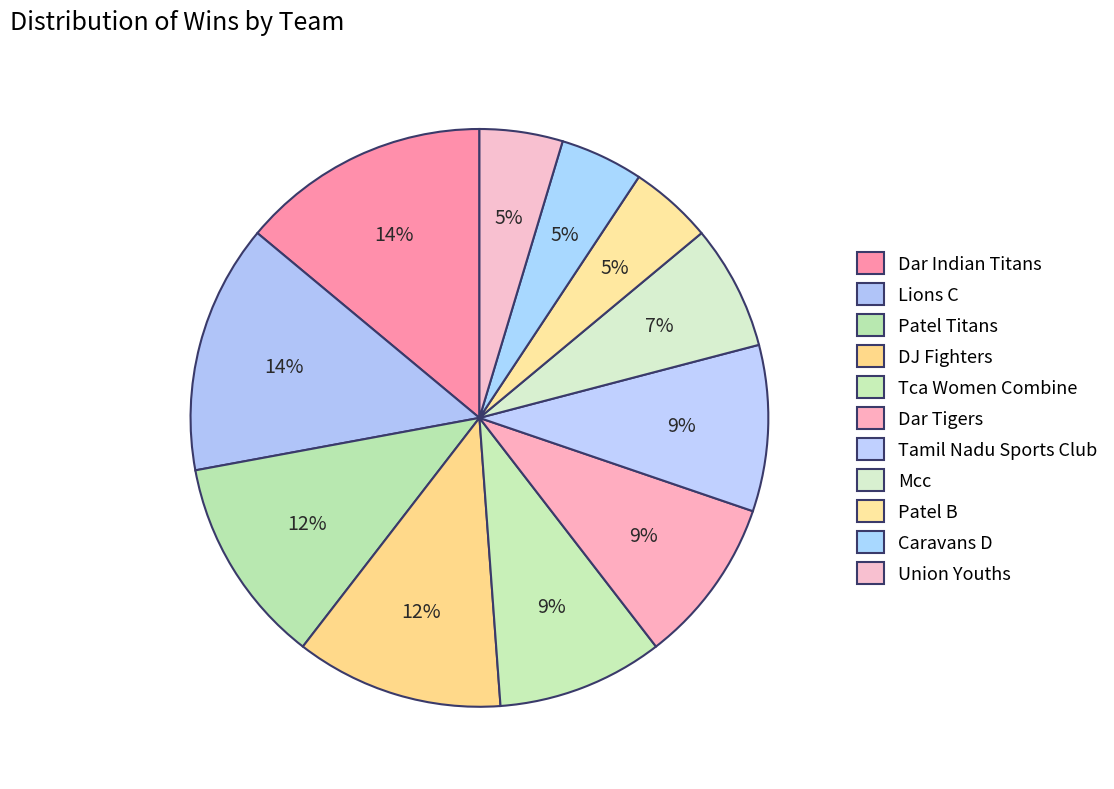

To the nearest percent, what percentage of the pie is Dar Tigers?

9%